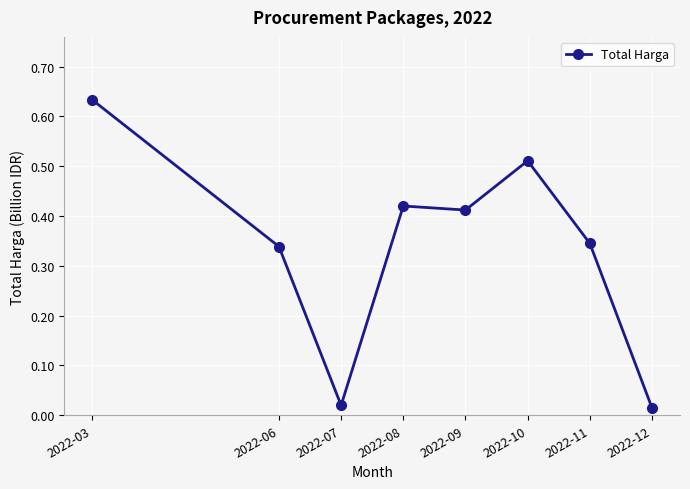

Which has a higher value, 2022-11 or 2022-08?

2022-08